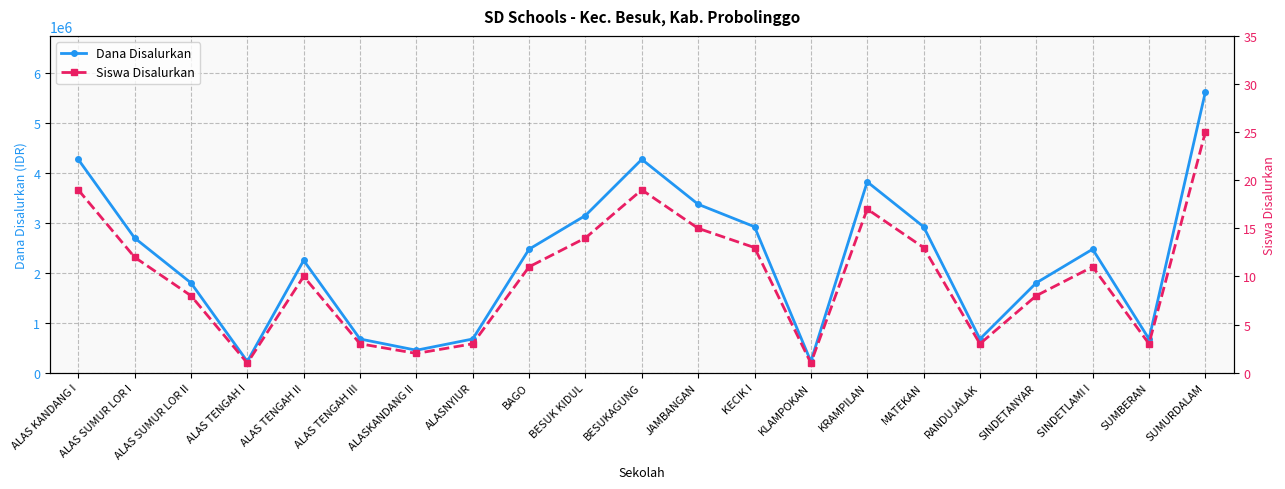

True or false: Siswa Disalurkan has a value of 3 at ALAS TENGAH III.

True